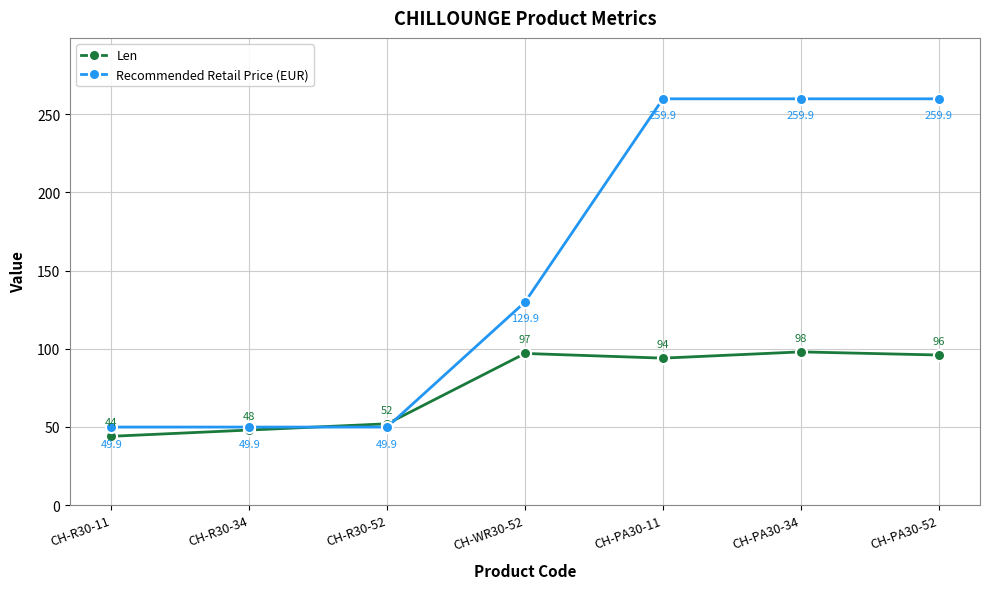

Does the chart have visible grid lines?

Yes